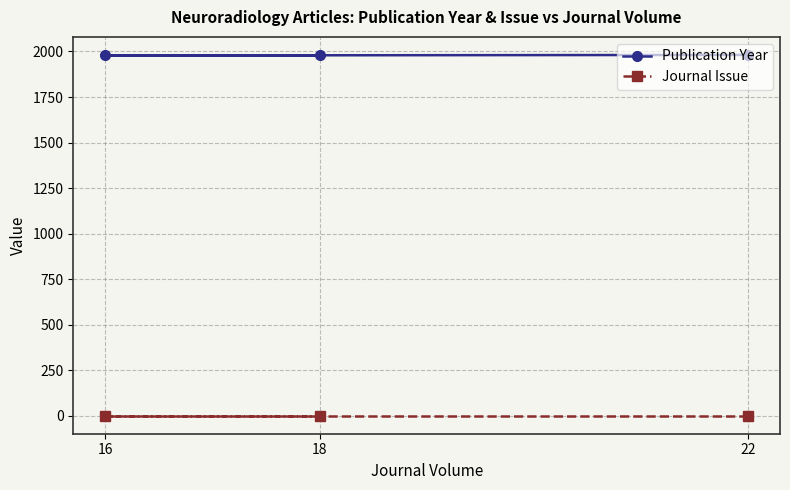

How many Publication Year values are between 1978 and 1981?

3